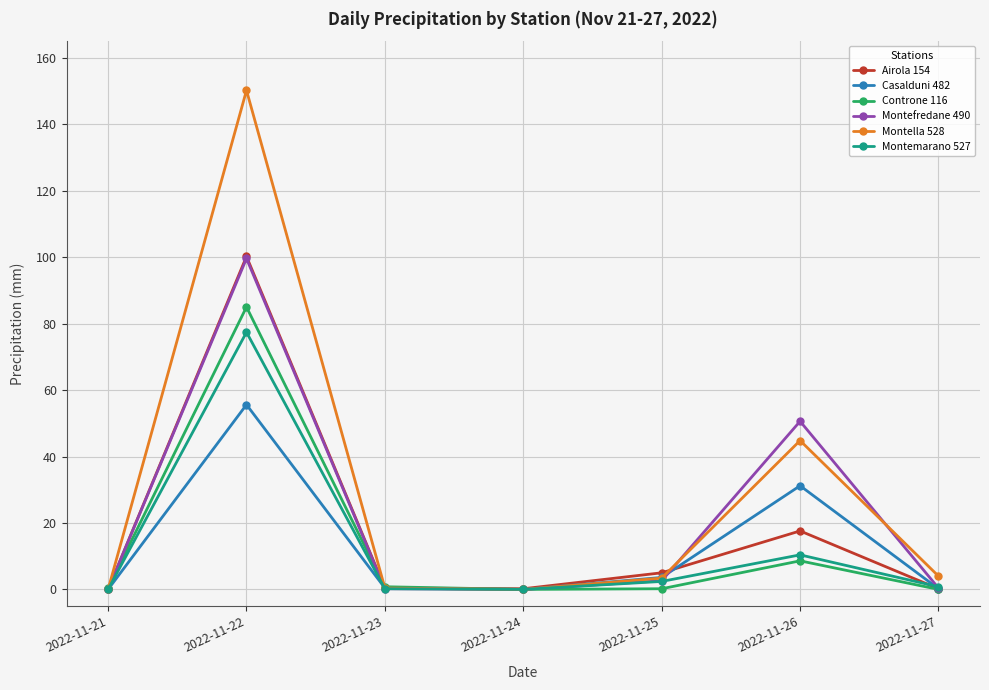

At which category is the sum across all series the highest?

2022-11-22